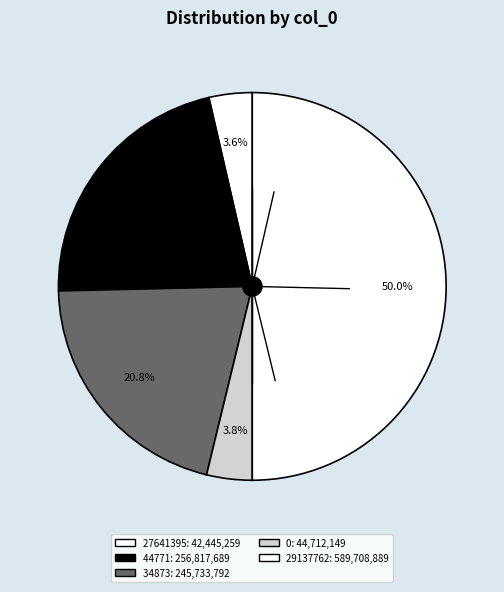

How many slices are in this pie chart?

5